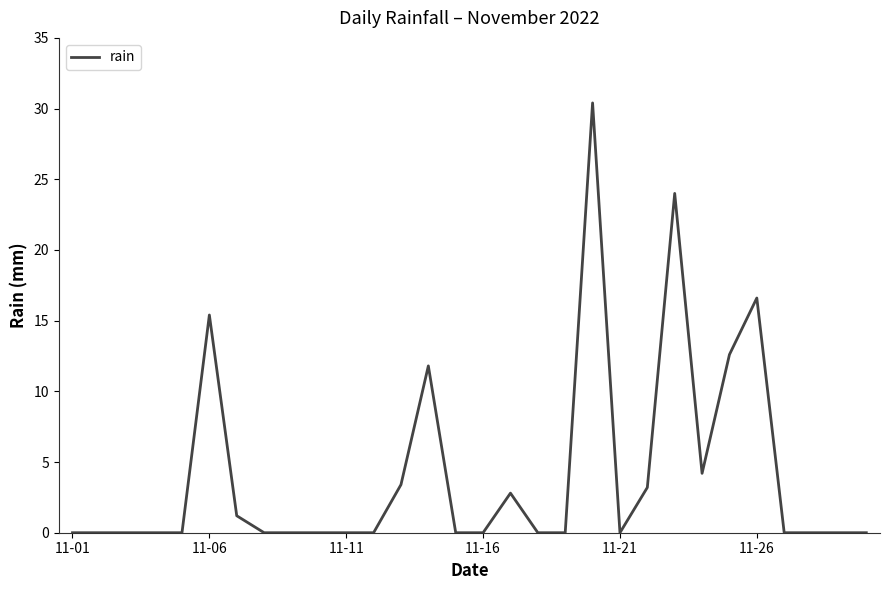

How many lines are shown in the chart?

1